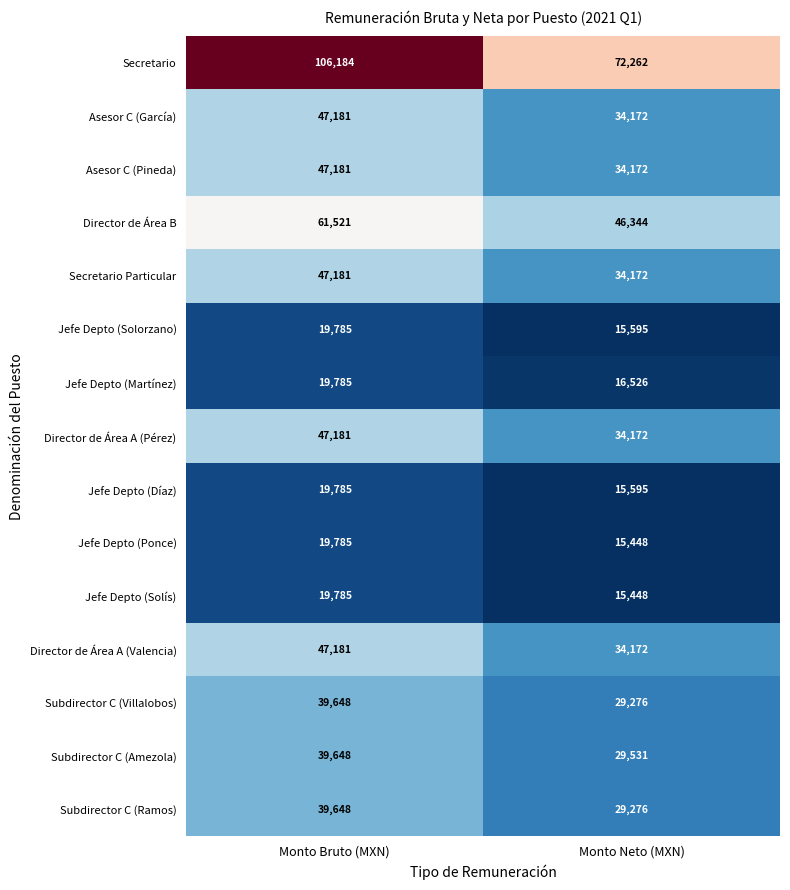

What is the spread (max minus min) of values at Monto Bruto (MXN)?

86399